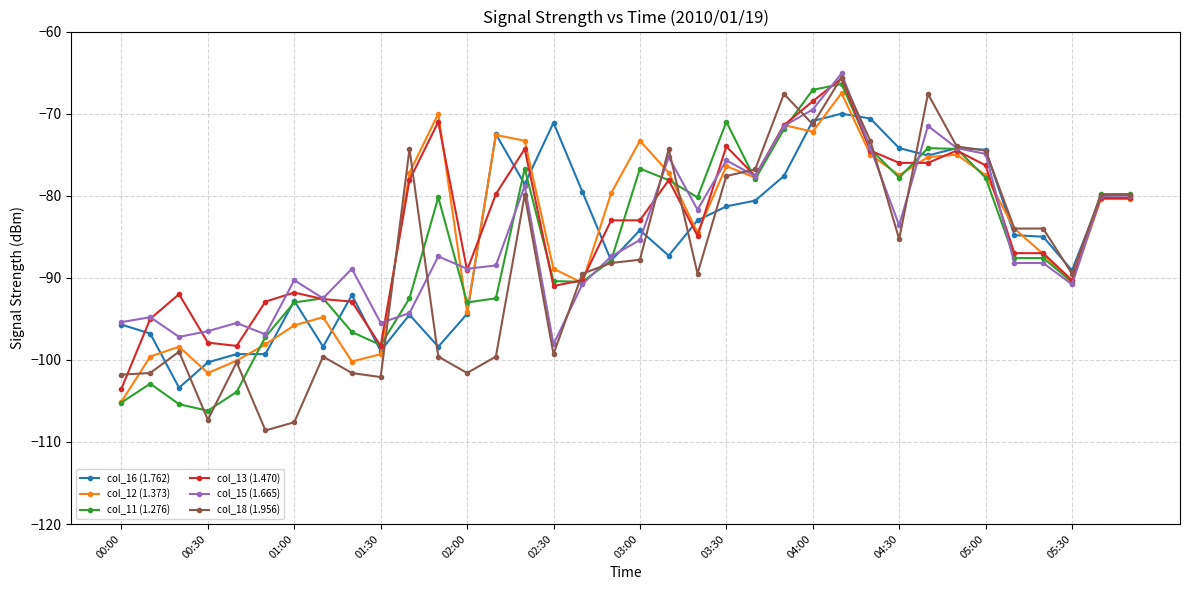

Which series has the widest spread of values?

col_18 (1.956)